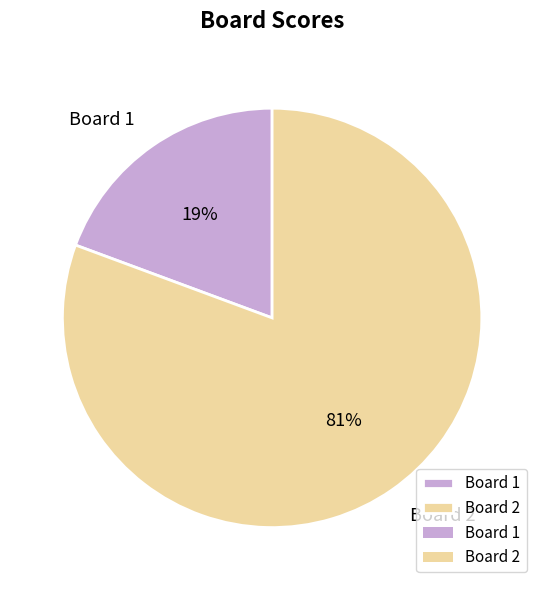

Is it true that Board 1 is 30% of the pie?

False